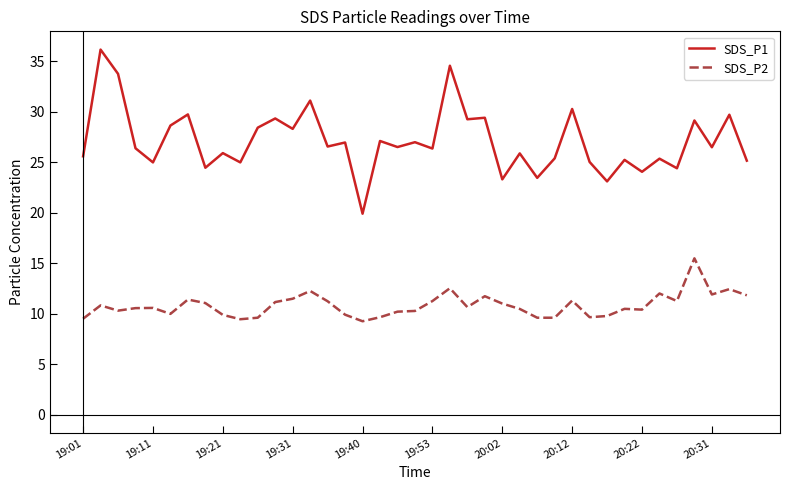

What are all the series names shown in the legend?

SDS_P1, SDS_P2